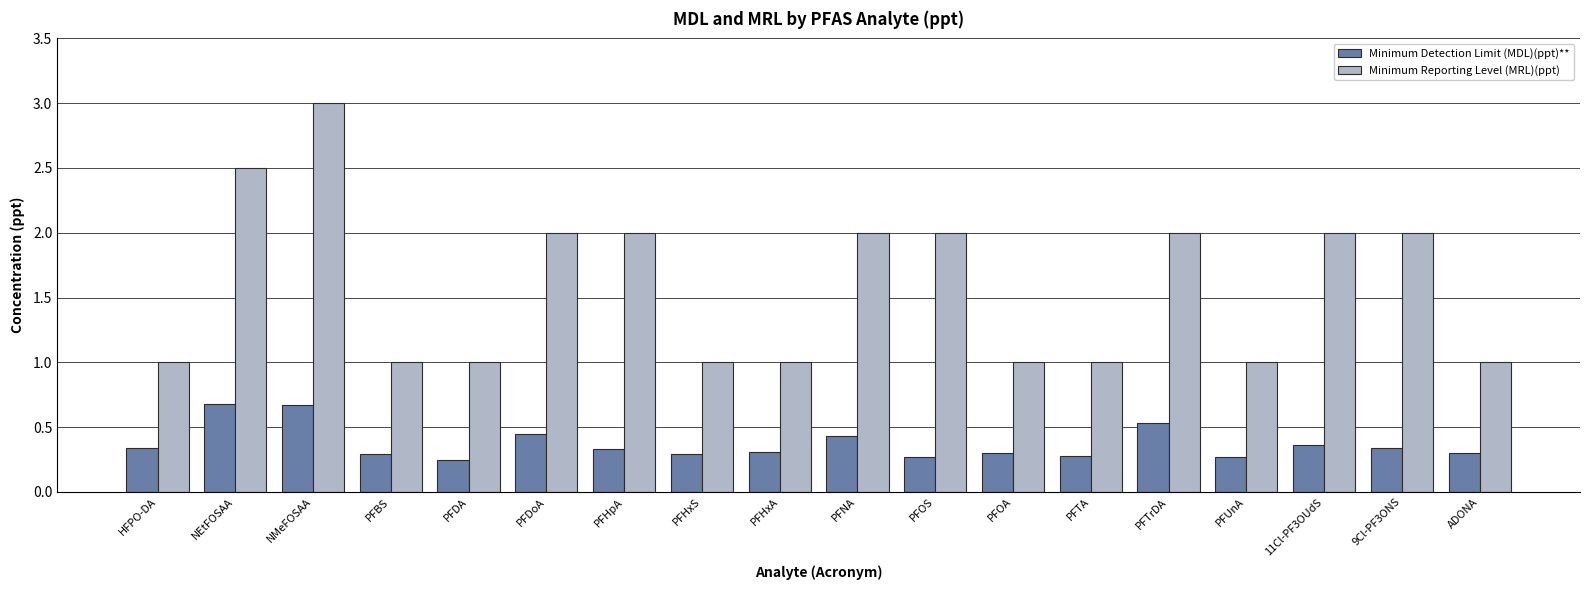

What is the label of the 13th bar from the right?

PFDoA